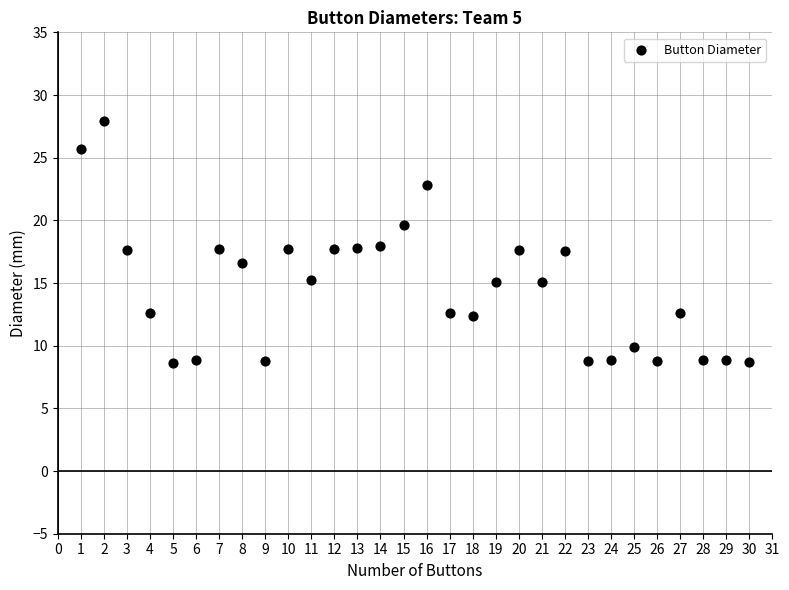

What is the range of X values (max minus min)?

29.0